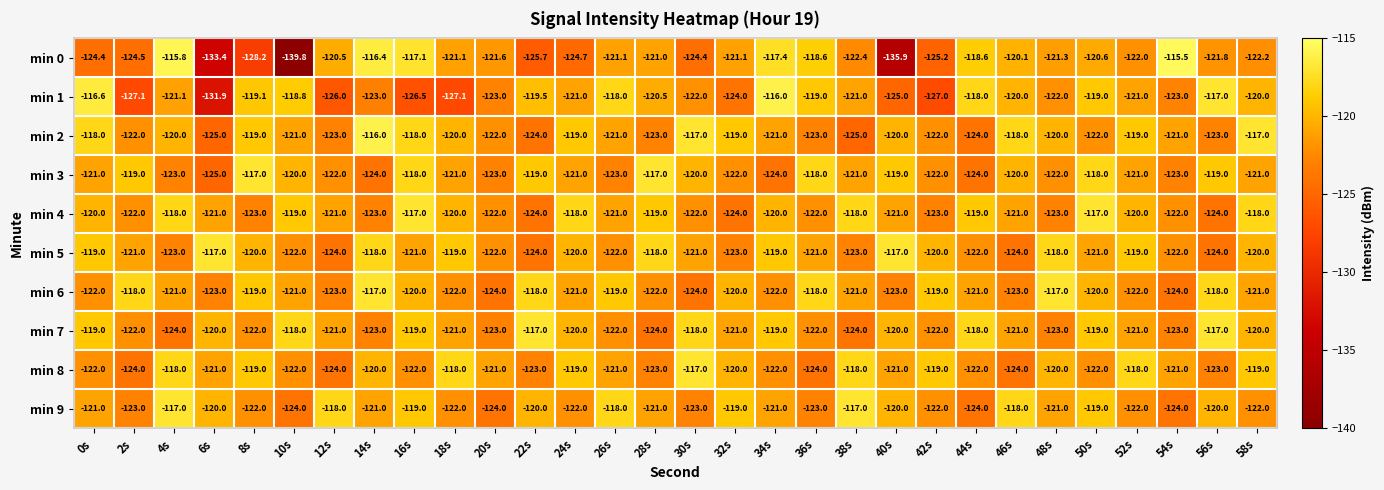

The value of min 7 at 38s is -124.0. True or false?

True